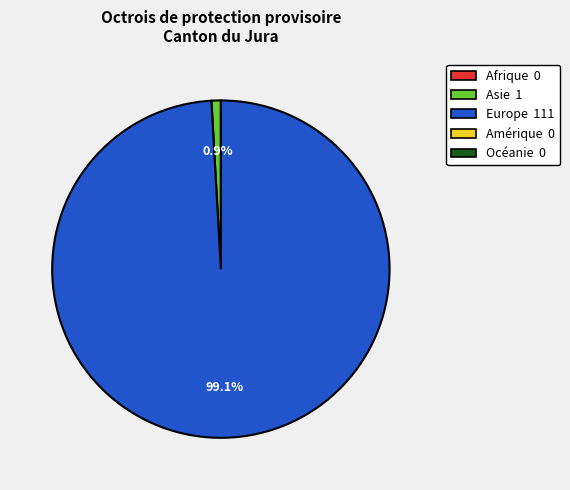

Does any single category account for the majority?

Yes